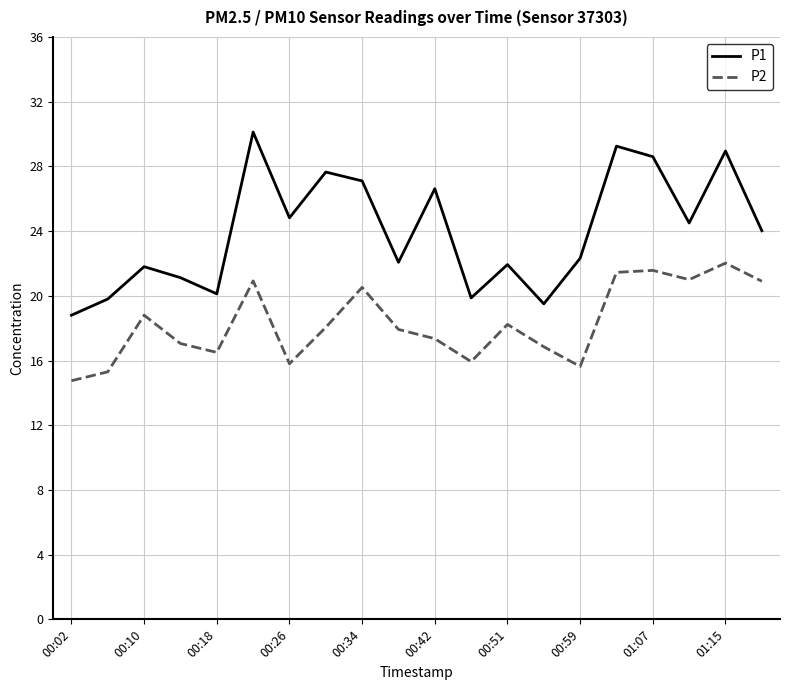

Which series has the largest total across all categories?

P1